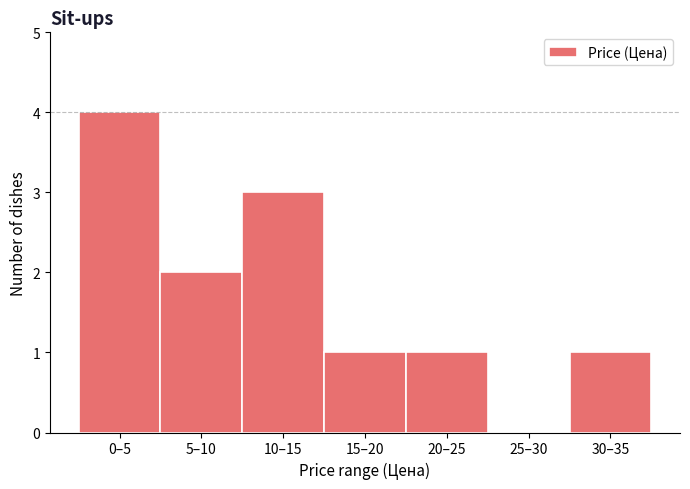

Reading left to right, extract all data points from this chart.

0–5=4	5–10=2	10–15=3	15–20=1	20–25=1	25–30=0	30–35=1